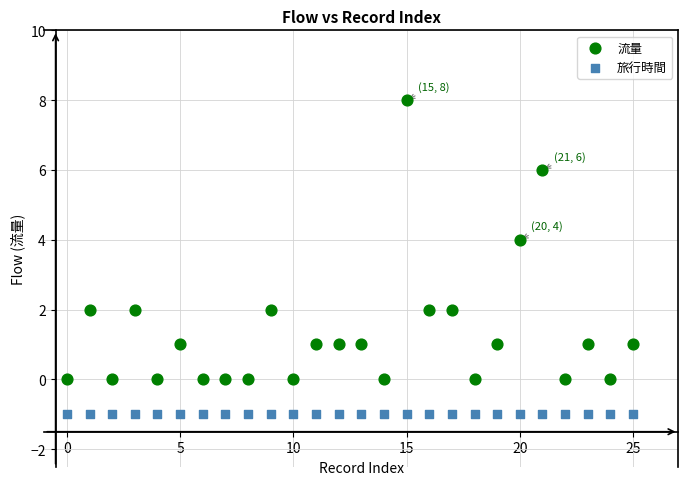

What are all the series names shown in the legend?

流量, 旅行時間